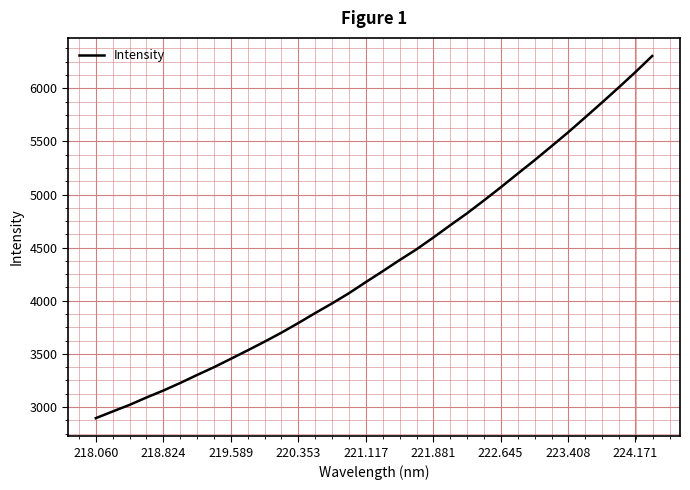

What is the greatest value displayed?

6304.1